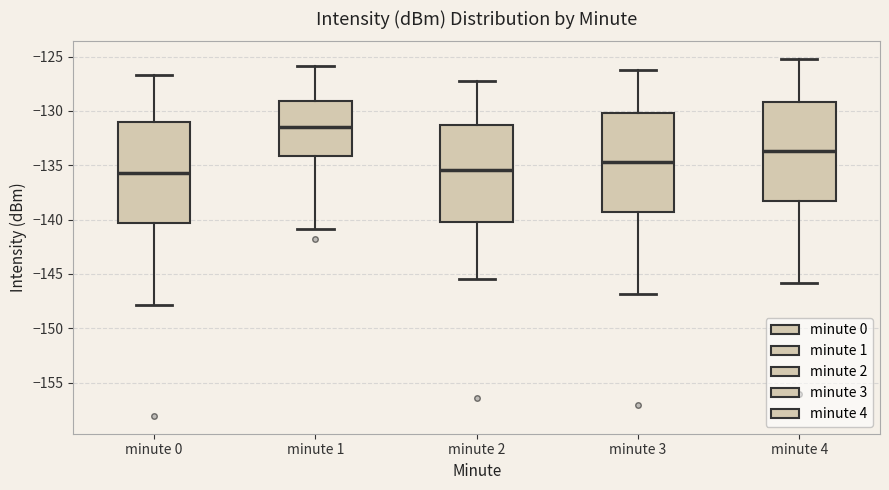

Reading left to right, read every box against the y-axis: the position of its median line, the range the box covers, and the ends of its whiskers. The values are not printed on the chart, so give them approximately, as read against the axis.

minute 0: median -135.5, box -140.5 to -131.0, whiskers -148.0 to -126.5
minute 1: median -131.5, box -134.0 to -129.0, whiskers -141.0 to -126.0
minute 2: median -135.5, box -140.5 to -131.5, whiskers -145.5 to -127.5
minute 3: median -134.5, box -139.5 to -130.0, whiskers -147.0 to -126.0
minute 4: median -133.5, box -138.5 to -129.0, whiskers -146.0 to -125.0